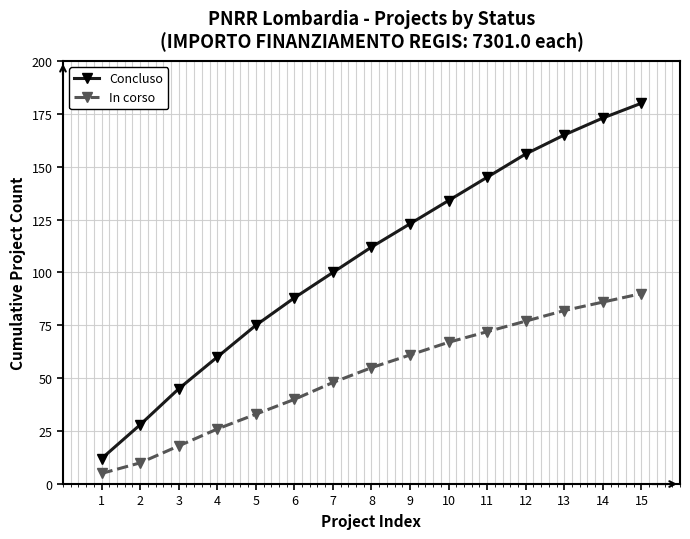

Which series changed the most between 7 and 14?

Concluso